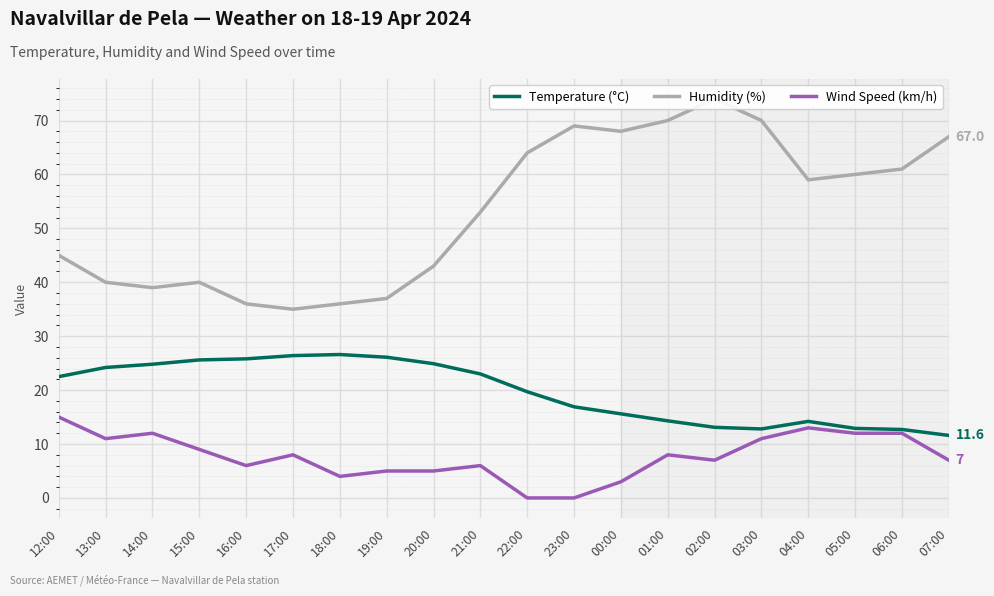

What is the difference between the Temperature (°C) values at 04:00 and 07:00?

2.6